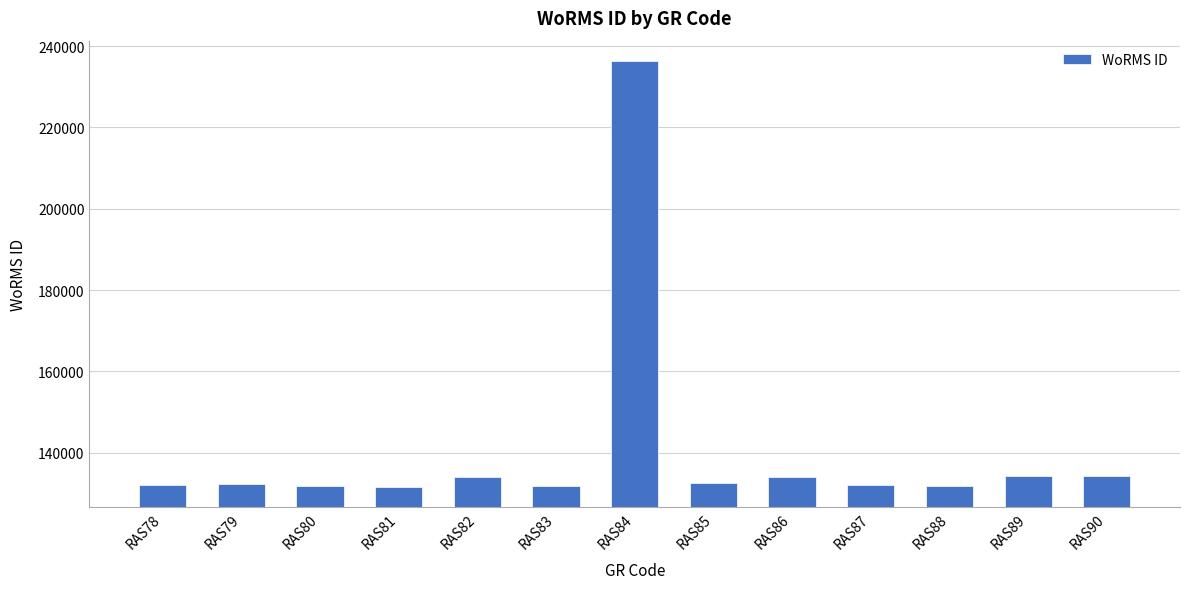

What is the value of the 2nd bar from the left?

132233